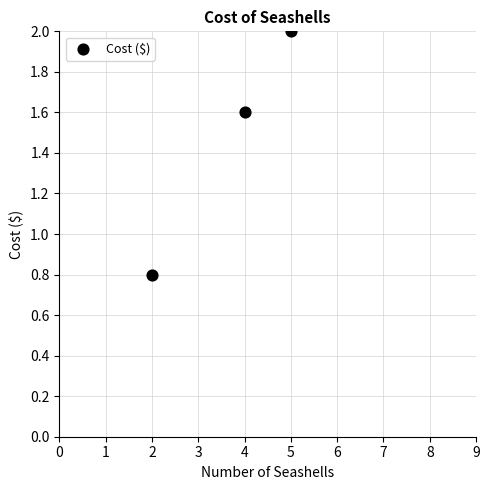

What Y value in the scatter plot is closest to 1?

0.8